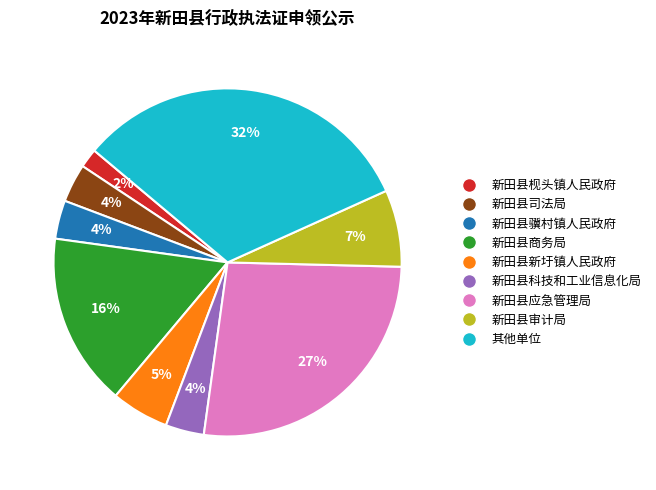

Is there a majority slice in this chart?

No